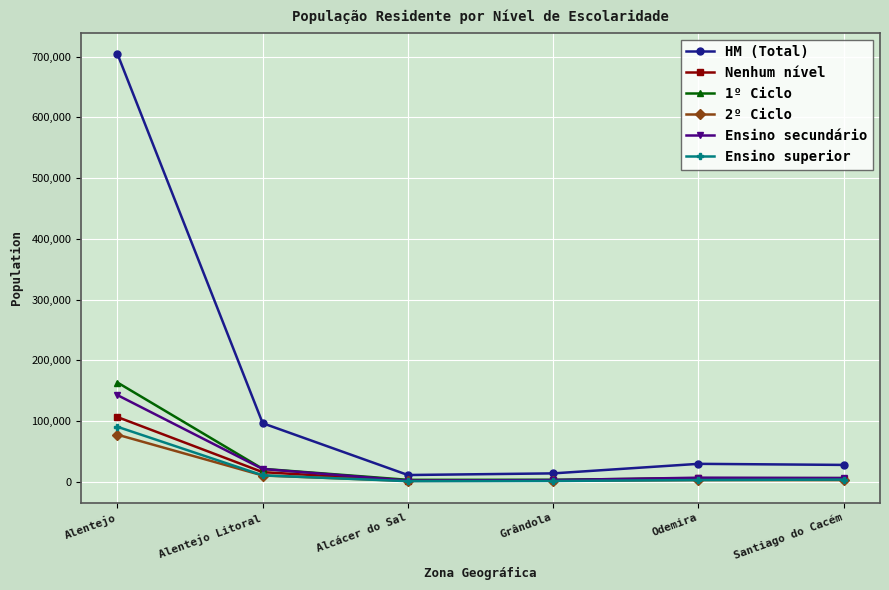

At how many categories does at least one series exceed 237370?

1